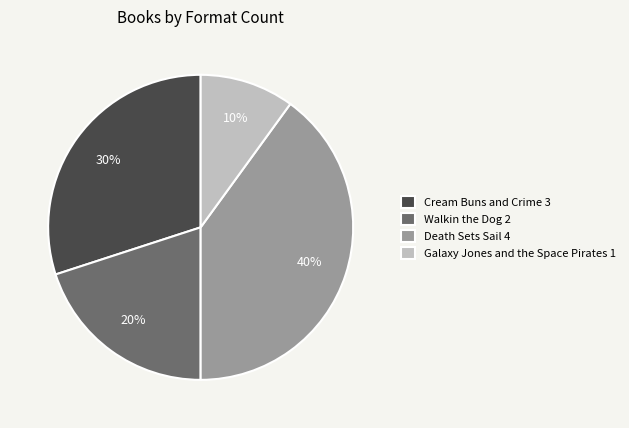

Which has a higher value, Death Sets Sail or Cream Buns and Crime?

Death Sets Sail